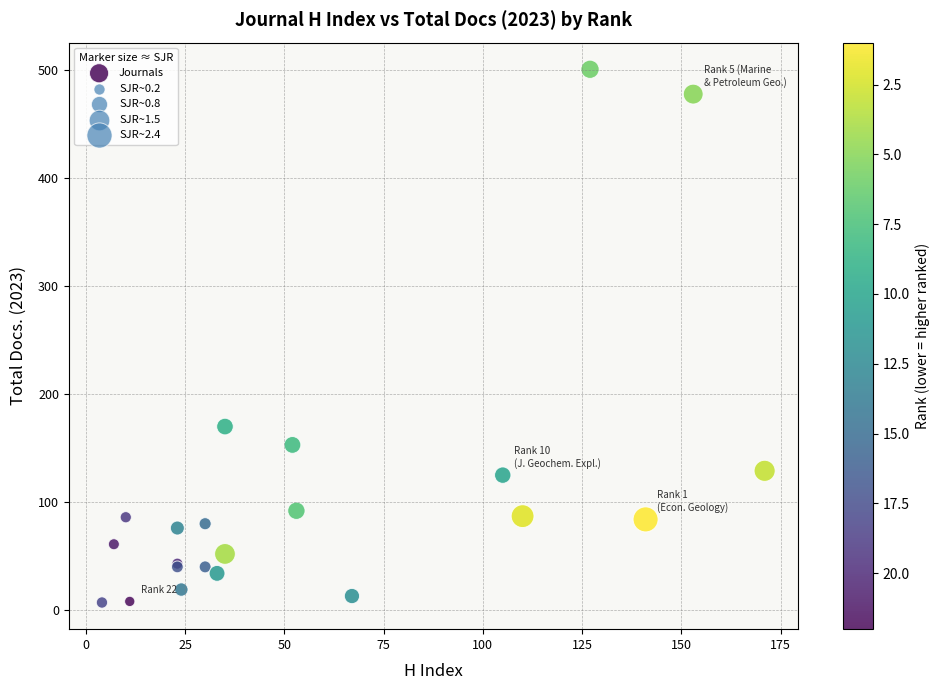

What Y value in the scatter plot is closest to 254?

170